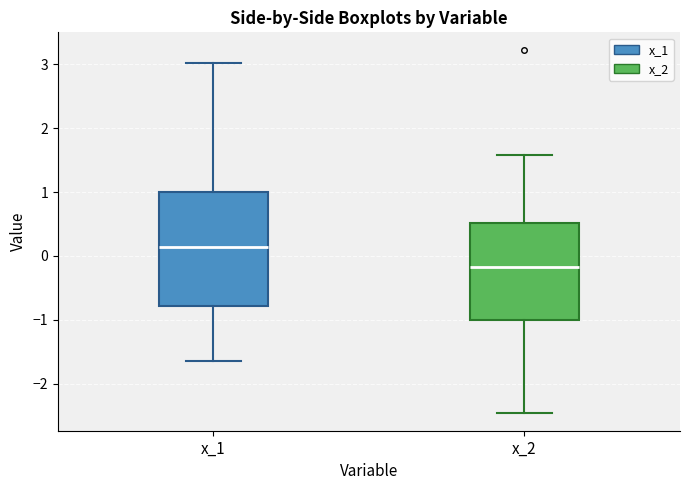

Comparing the boxes themselves (not the whiskers), which one is the tallest?

x_1